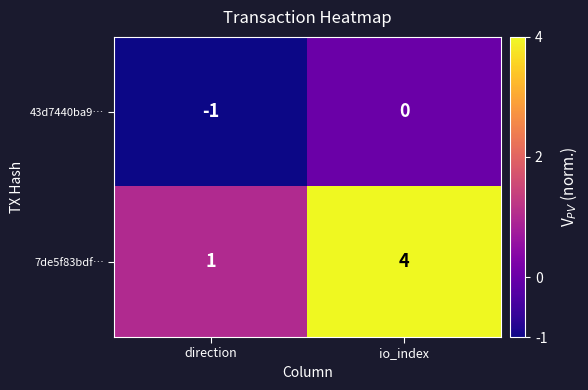

Rank the series by their maximum value, from highest to lowest.

7de5f83bdf…, 43d7440ba9…